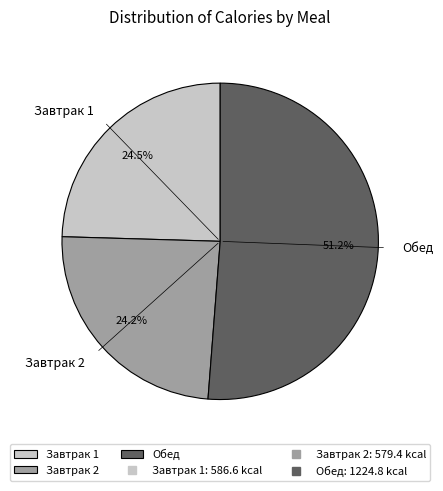

Is it true that Обед is 51% of the pie?

True